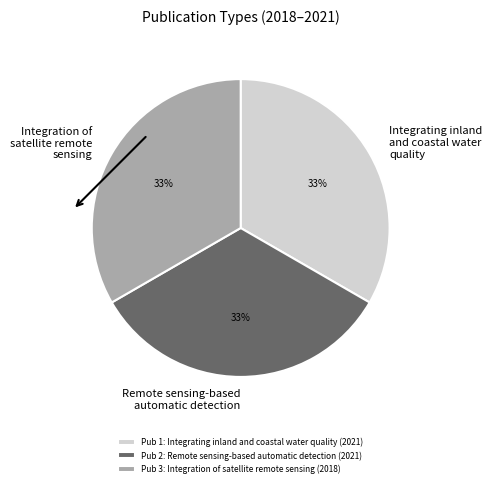

Count the number of slices in the pie.

3